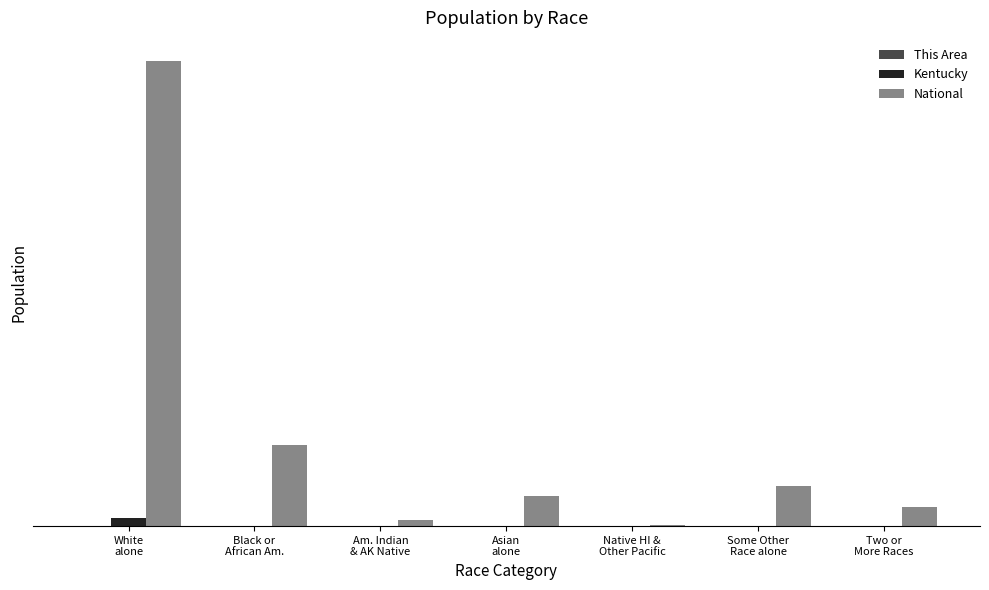

Reading right to left, extract all data points from this chart.

This Area: Two or
More Races=37	Some Other
Race alone=8	Native HI &
Other Pacific=0	Asian
alone=6	Am. Indian
& AK Native=12	Black or
African Am.=14	White
alone=4
Kentucky: Two or
More Races=75208	Some Other
Race alone=55551	Native HI &
Other Pacific=2501	Asian
alone=48930	Am. Indian
& AK Native=10120	Black or
African Am.=520	White
alone=3809537
National: Two or
More Races=9009073	Some Other
Race alone=19107368	Native HI &
Other Pacific=540013	Asian
alone=14674252	Am. Indian
& AK Native=2932248	Black or
African Am.=38929319	White
alone=223553265